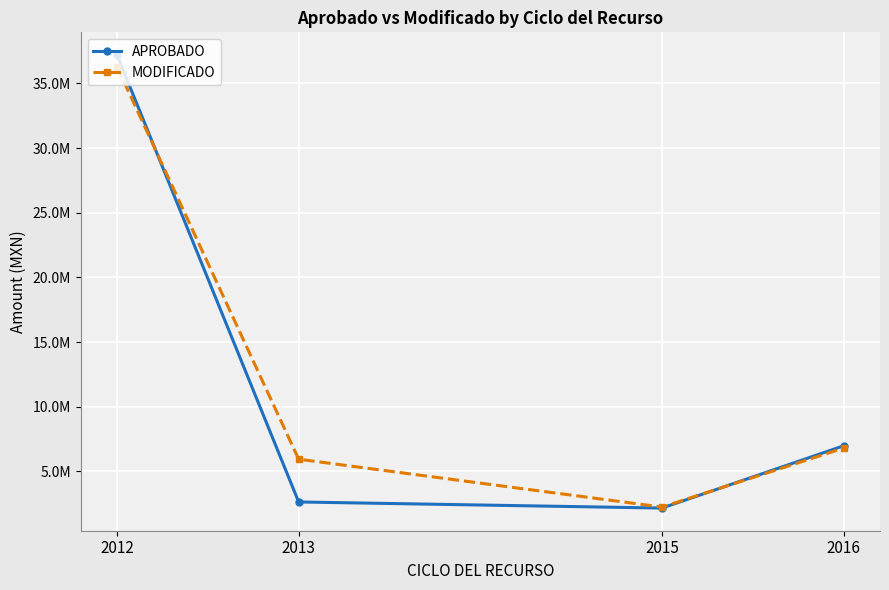

Is this an area chart (filled region under the line)?

No